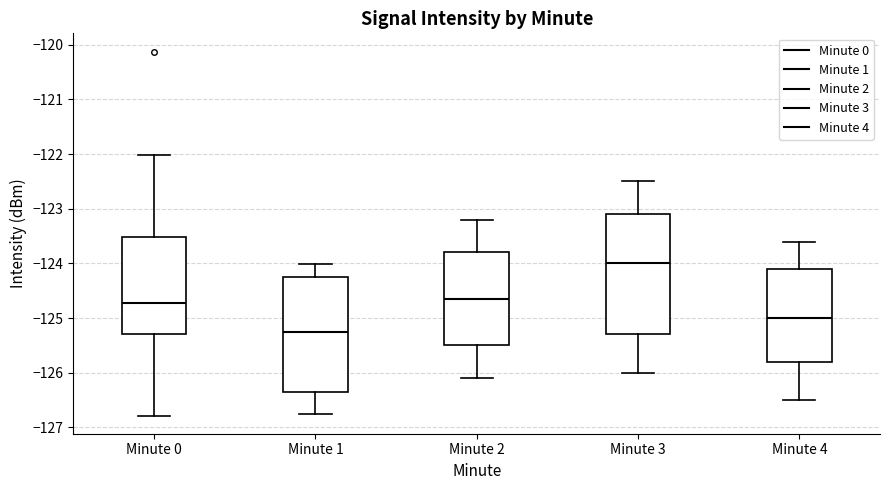

Which box has the highest median line?

Minute 3